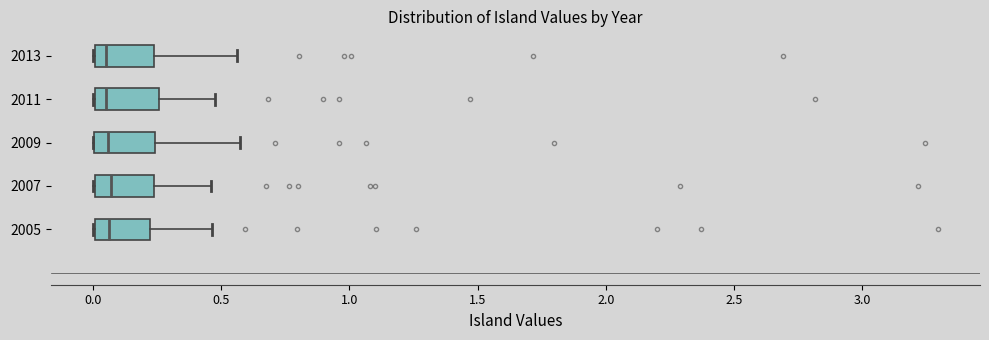

Reading bottom to top, read every box against the x-axis: the position of its median line, the range the box covers, and the ends of its whiskers. The values are not printed on the chart, so give them approximately, as read against the axis.

2005: median 0.05, box 0.00 to 0.20, whiskers 0.00 to 0.45
2007: median 0.05, box 0.00 to 0.25, whiskers 0.00 to 0.45
2009: median 0.05, box 0.00 to 0.25, whiskers 0.00 to 0.55
2011: median 0.05, box 0.00 to 0.25, whiskers 0.00 to 0.50
2013: median 0.05, box 0.00 to 0.25, whiskers 0.00 to 0.55